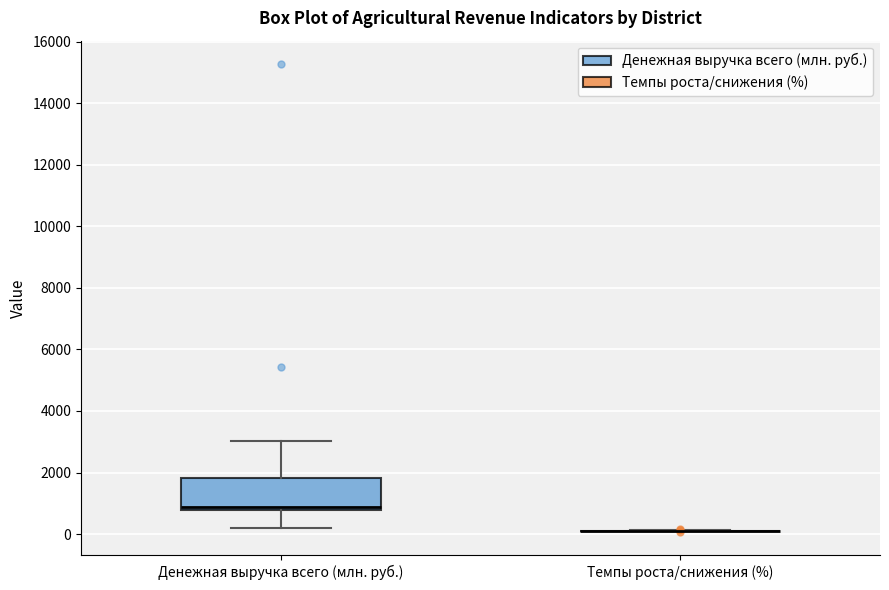

Reading left to right, transcribe this box plot: for each box, give where its median line is, the range the box spans, and where its two whiskers end, as read against the y-axis. The values are not printed on the chart, so give them approximately, as read against the axis.

Денежная выручка всего (млн. руб.): median 800 (just above the box's lower edge), box 800 to 1800, whiskers 200 to 3000
Темпы роста/снижения (%): box collapsed to a line at 200, whiskers 0 to 200